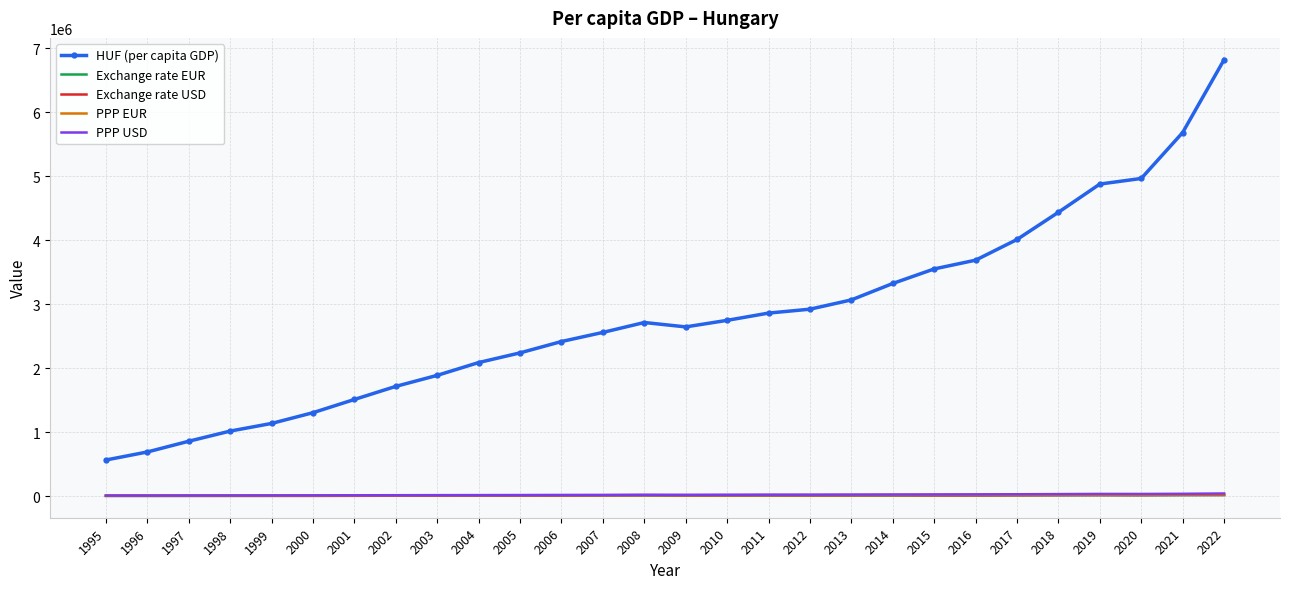

What is the sum of all Exchange rate USD values?

319188